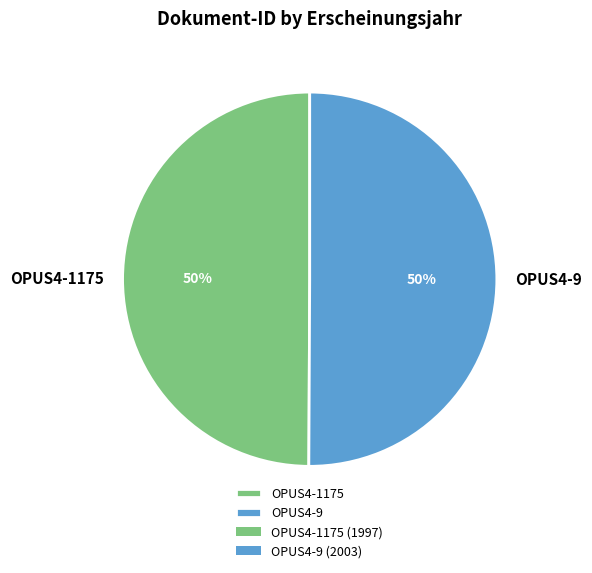

Combined, do OPUS4-1175 and OPUS4-9 account for over 50%?

Yes